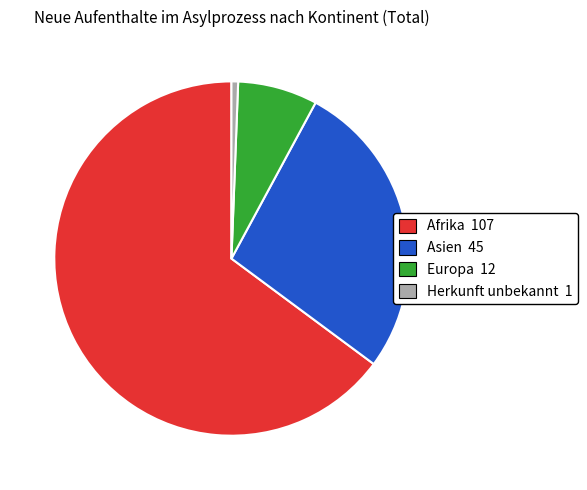

Which slice is the smallest?

Herkunft unbekannt 1